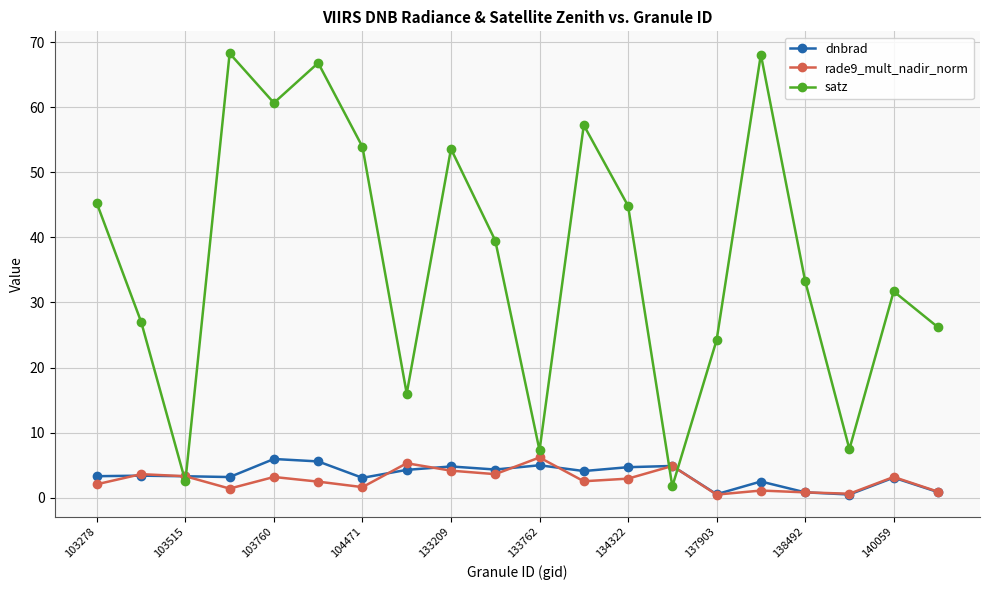

After their last crossing, which series has the higher values: satz or dnbrad?

satz